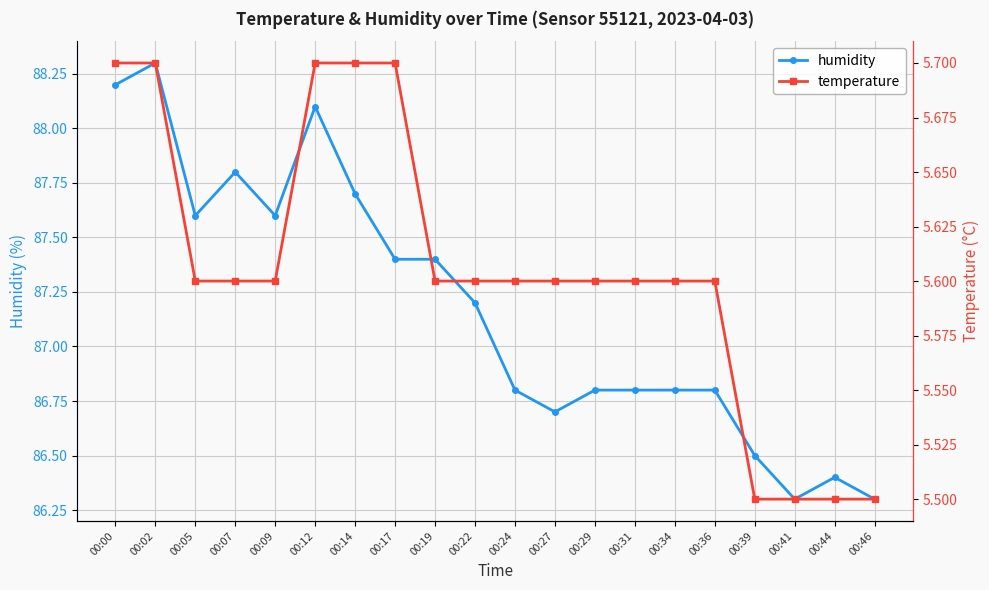

What is the value of the humidity point at the 18th from the left?

86.3